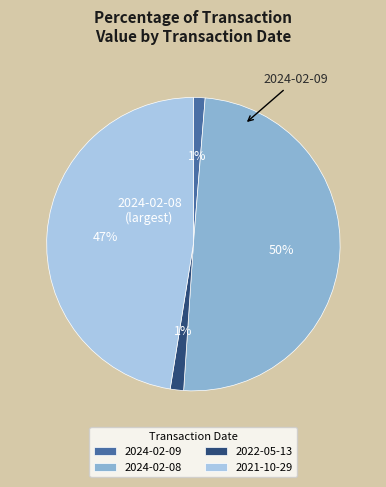

Which slice is the smallest?

2024-02-09